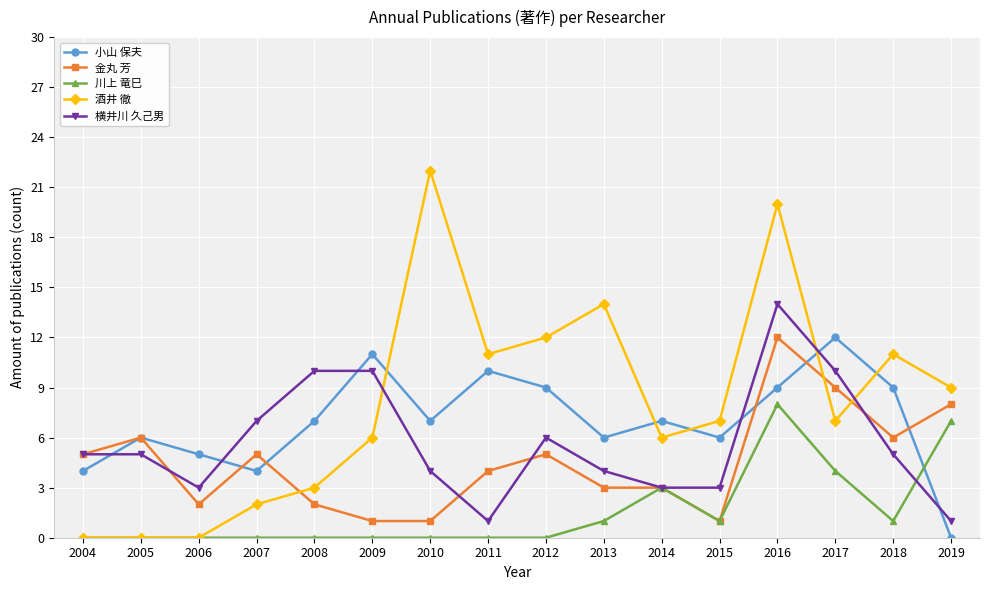

Which series has the largest total across all categories?

酒井 徹